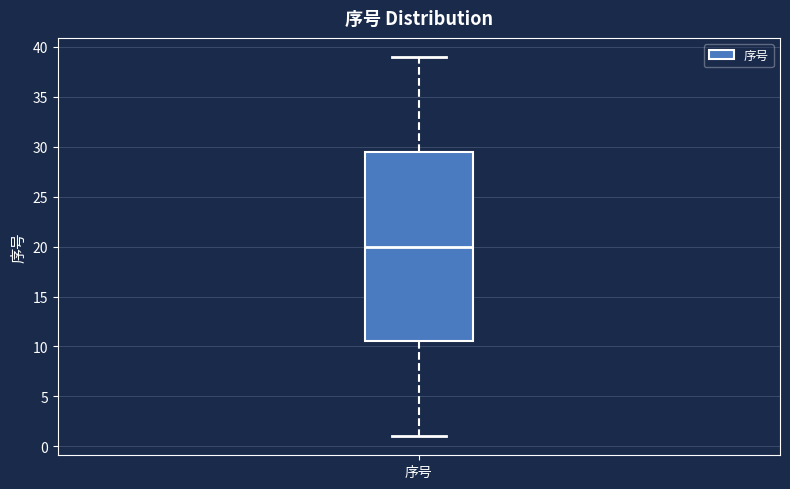

Transcribe this box plot: give where the median line is, the range the box spans, and where the two whiskers end, as read against the y-axis. The values are not printed on the chart, so give them approximately, as read against the axis.

median 20.0, box 10.5 to 29.5, whiskers 1.0 to 39.0